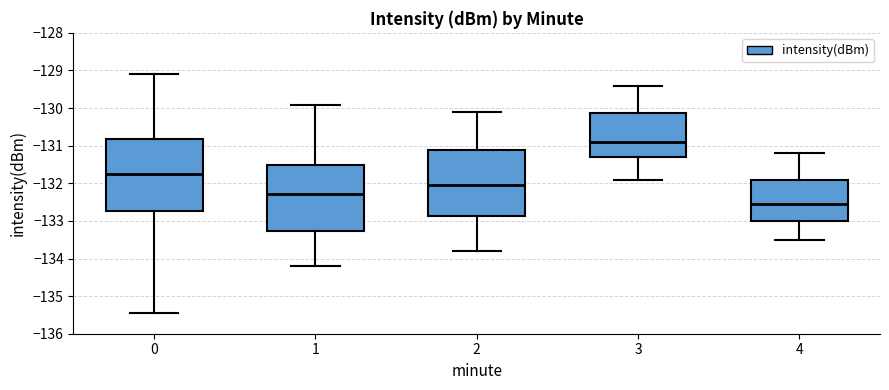

Which box has the highest median line?

3